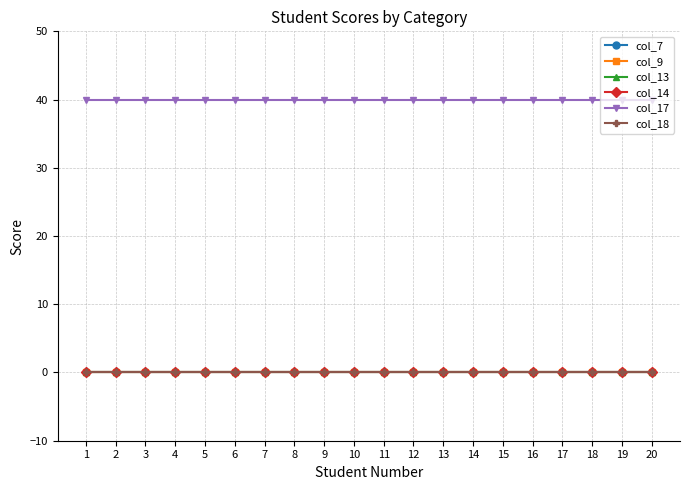

Reading right to left, list all the values displayed in this chart.

col_7: 20=0	19=0	18=0	17=0	16=0	15=0	14=0	13=0	12=0	11=0	10=0	9=0	8=0	7=0	6=0	5=0	4=0	3=0	2=0	1=0
col_9: 20=0	19=0	18=0	17=0	16=0	15=0	14=0	13=0	12=0	11=0	10=0	9=0	8=0	7=0	6=0	5=0	4=0	3=0	2=0	1=0
col_13: 20=0	19=0	18=0	17=0	16=0	15=0	14=0	13=0	12=0	11=0	10=0	9=0	8=0	7=0	6=0	5=0	4=0	3=0	2=0	1=0
col_14: 20=0	19=0	18=0	17=0	16=0	15=0	14=0	13=0	12=0	11=0	10=0	9=0	8=0	7=0	6=0	5=0	4=0	3=0	2=0	1=0
col_17: 20=40	19=40	18=40	17=40	16=40	15=40	14=40	13=40	12=40	11=40	10=40	9=40	8=40	7=40	6=40	5=40	4=40	3=40	2=40	1=40
col_18: 20=0	19=0	18=0	17=0	16=0	15=0	14=0	13=0	12=0	11=0	10=0	9=0	8=0	7=0	6=0	5=0	4=0	3=0	2=0	1=0